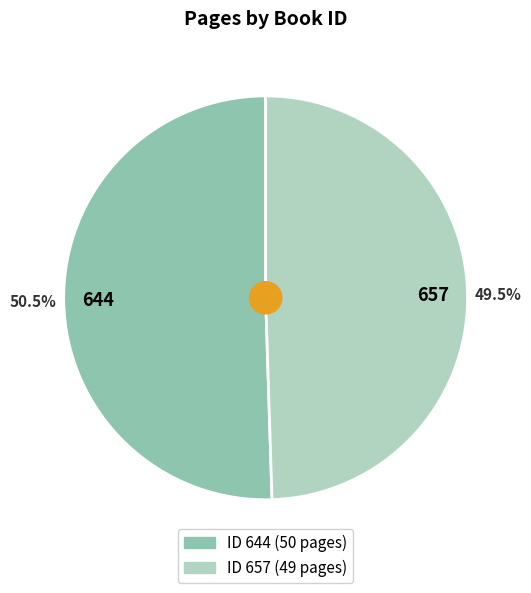

Do 657 and 644 together represent more than half of the pie?

Yes